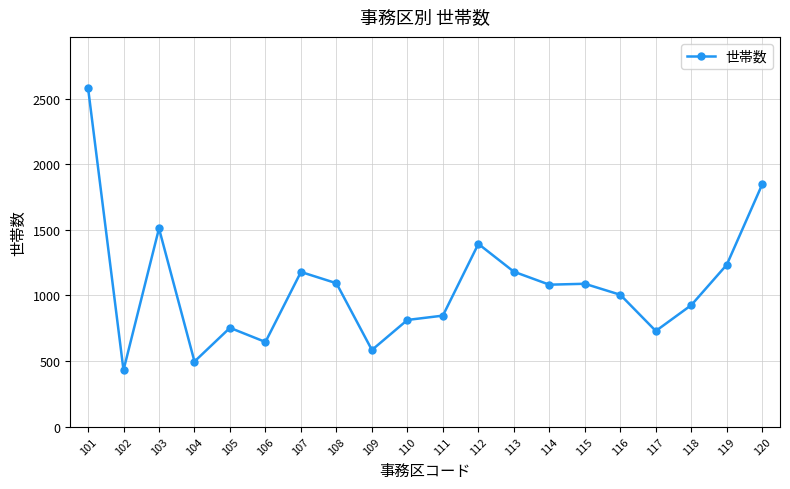

Where is the first local maximum?

103